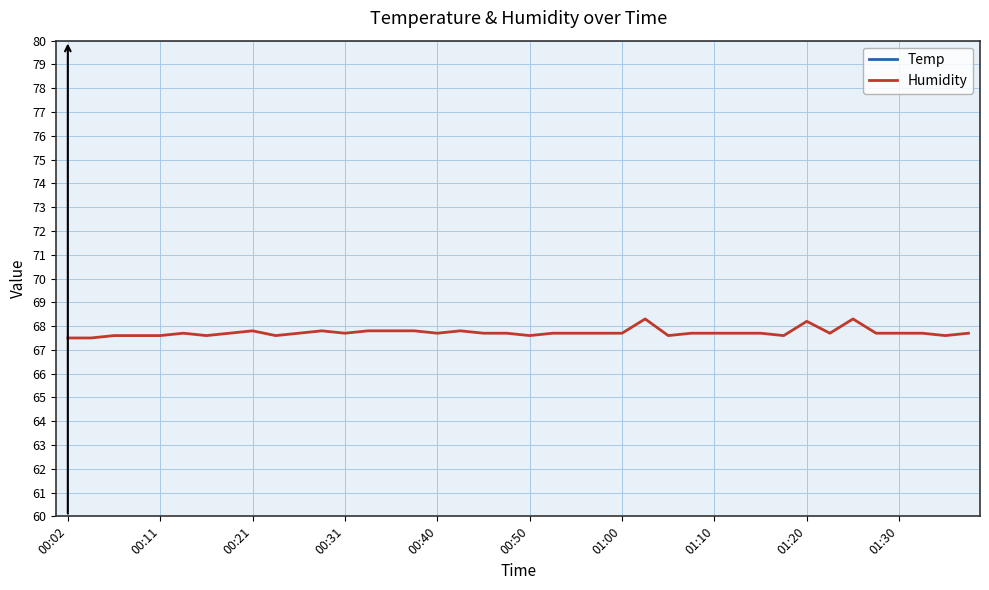

Reading left to right, what are all the values shown in this chart?

Temp: 17.6	17.6	17.6	17.6	17.6	17.6	17.6	17.6	17.6	17.5	17.5	17.5	17.5	17.5	17.5	17.5	17.5	17.5	17.5	17.5	17.5	17.5	17.5	17.4	17.4	17.4	17.4	17.4	17.4	17.4	17.4	17.4	17.4	17.4	17.4	17.4	17.4	17.4	17.3	17.3
Humidity: 67.5	67.5	67.6	67.6	67.6	67.7	67.6	67.7	67.8	67.6	67.7	67.8	67.7	67.8	67.8	67.8	67.7	67.8	67.7	67.7	67.6	67.7	67.7	67.7	67.7	68.3	67.6	67.7	67.7	67.7	67.7	67.6	68.2	67.7	68.3	67.7	67.7	67.7	67.6	67.7